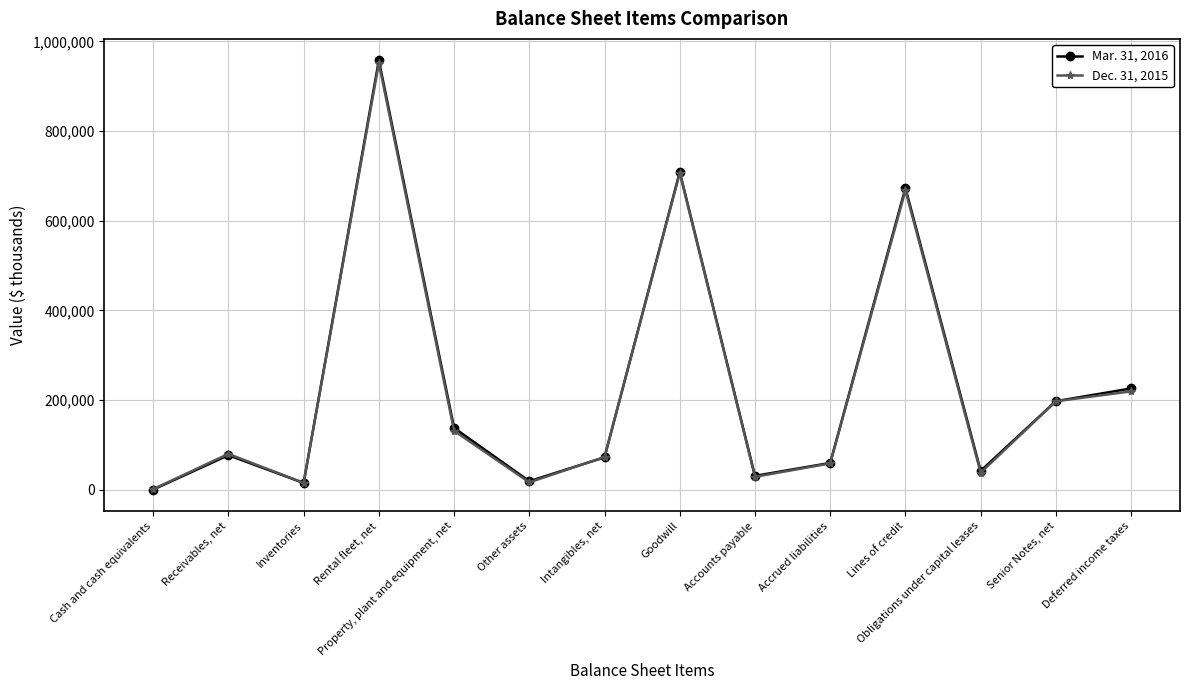

At which category is the sum across all series the highest?

Rental fleet, net